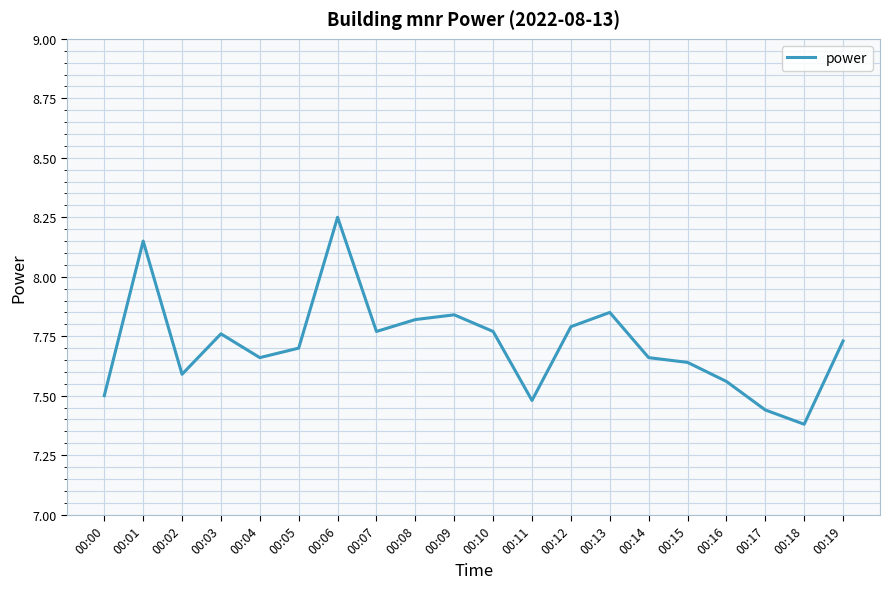

What is the difference between the maximum and minimum values?

0.9